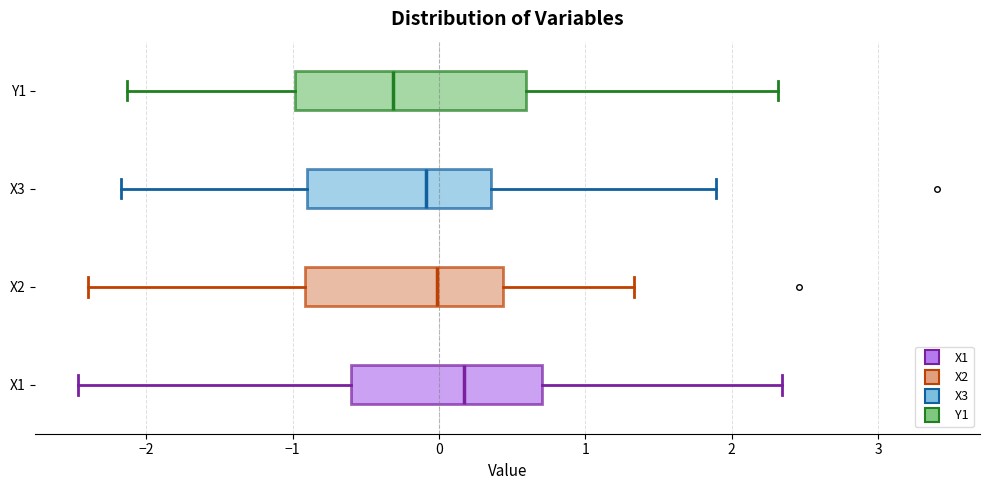

Reading bottom to top, transcribe this box plot: for each box, give where its median line is, the range the box spans, and where its two whiskers end, as read against the x-axis. The values are not printed on the chart, so give them approximately, as read against the axis.

X1: median 0.2, box -0.6 to 0.7, whiskers -2.5 to 2.3
X2: median 0.0, box -0.9 to 0.4, whiskers -2.4 to 1.3
X3: median -0.1, box -0.9 to 0.4, whiskers -2.2 to 1.9
Y1: median -0.3, box -1.0 to 0.6, whiskers -2.1 to 2.3